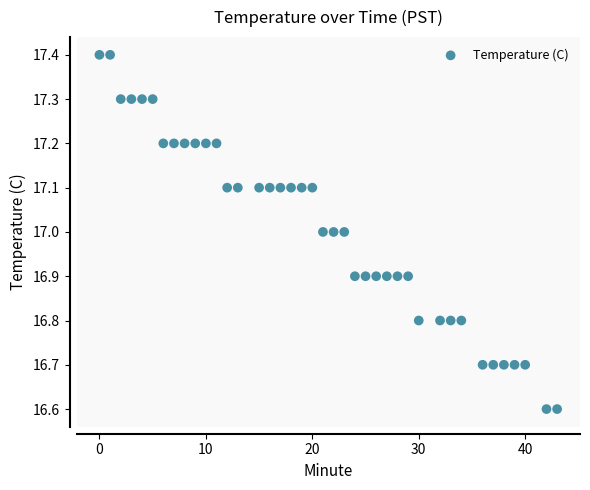

What is the range of Y values (max minus min)?

0.8